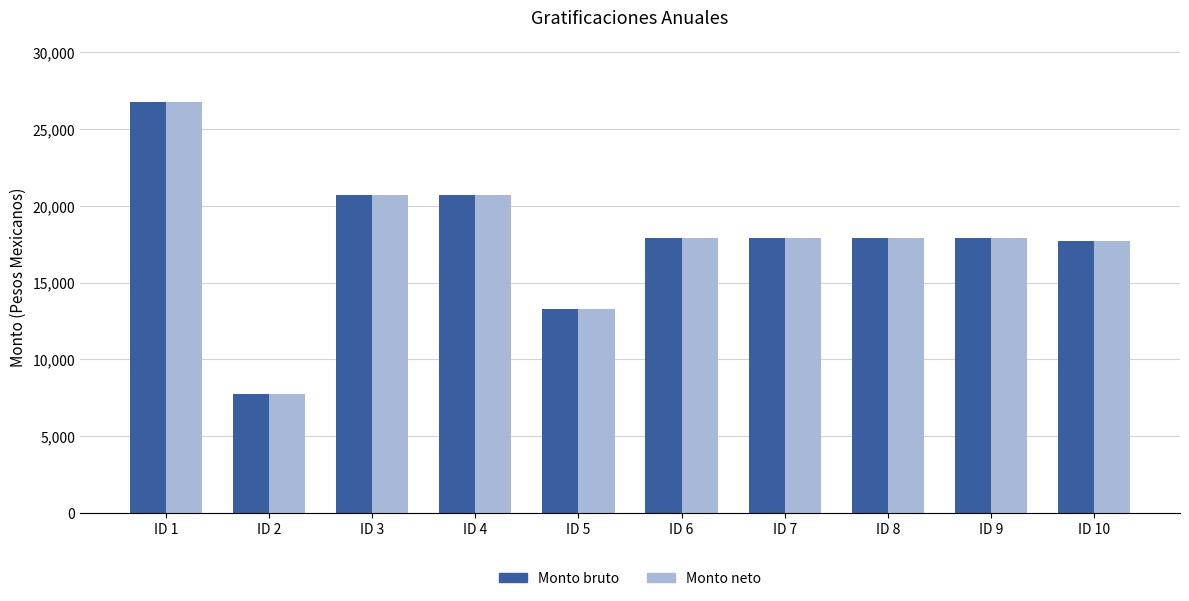

What is the sum of all Monto bruto values?

178603.6